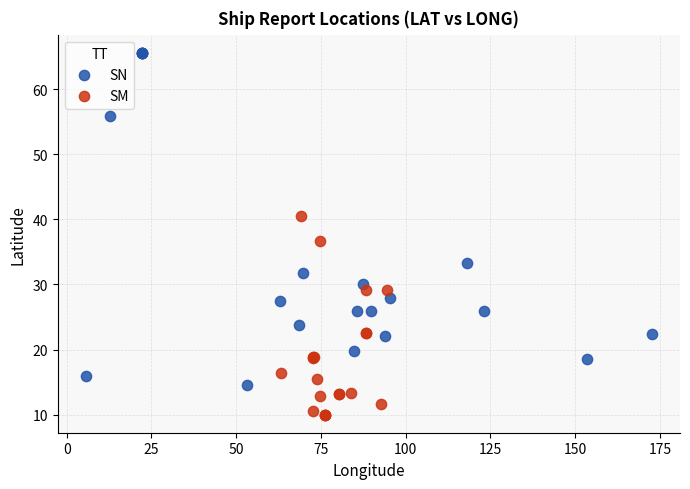

Which series reaches the minimum Y coordinate?

SM